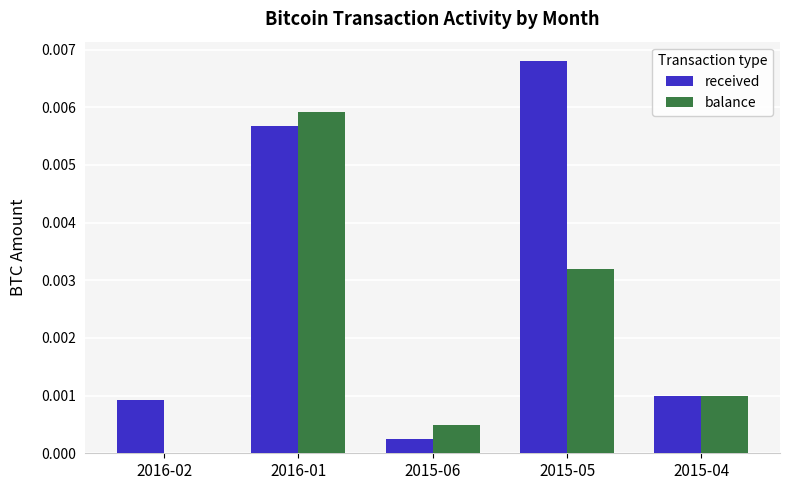

Which label corresponds to the largest value in the chart?

2015-05